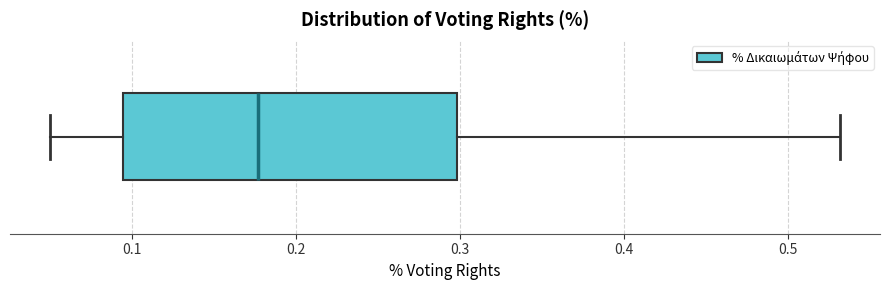

Where is the left edge of the box on the x-axis? The values are not printed on the chart, so give them approximately, as read against the axis.

0.09